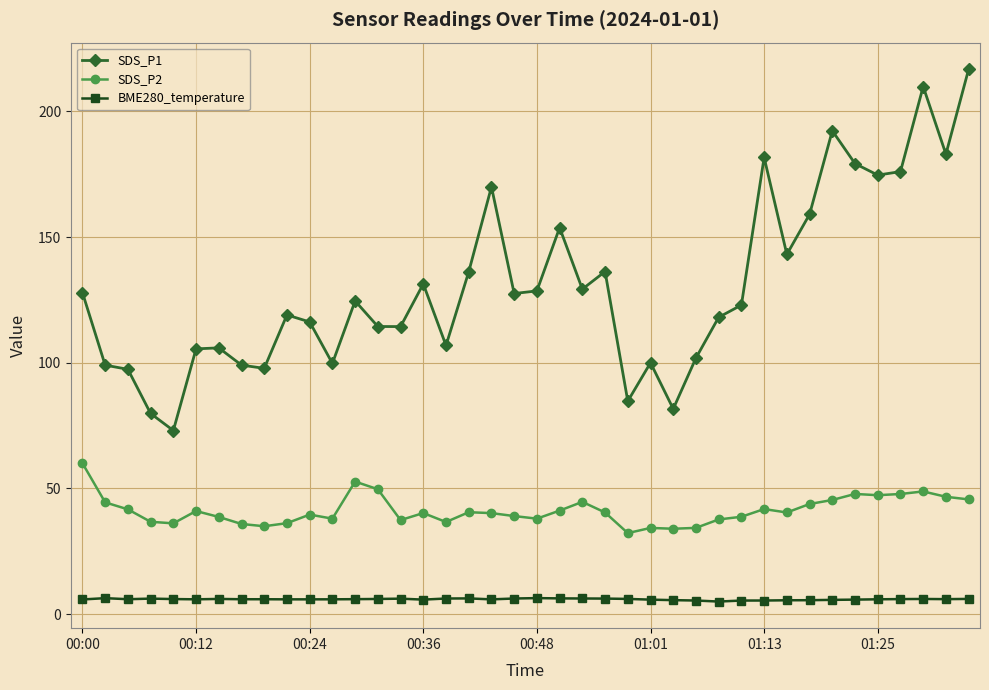

True or false: SDS_P2 has more than 1 points higher than both neighbors.

True